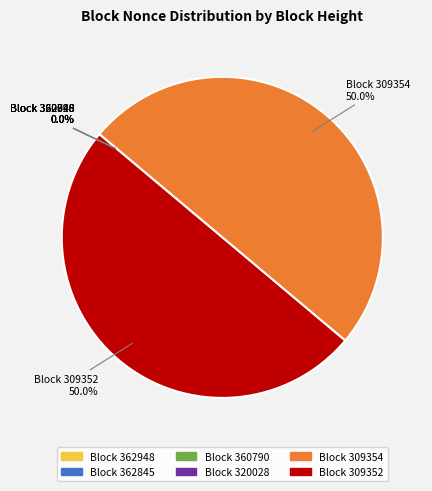

To the nearest percent, what is the difference between the largest and smallest slice percentages?

50%